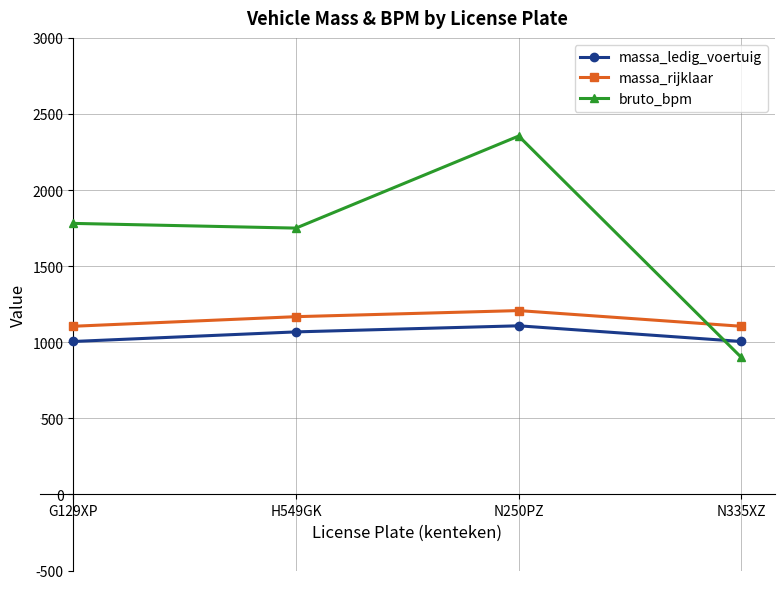

How many massa_ledig_voertuig values are between 1005 and 1108?

4